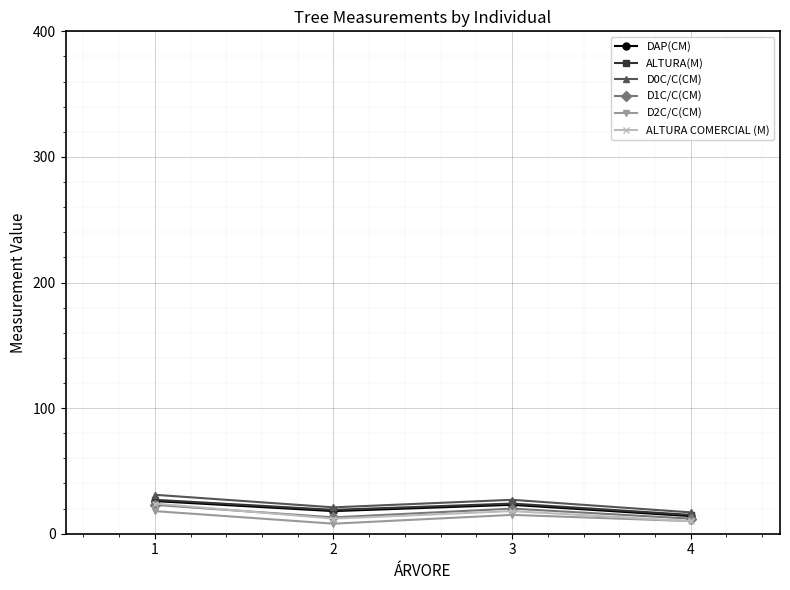

How many categories are shown in the chart?

4